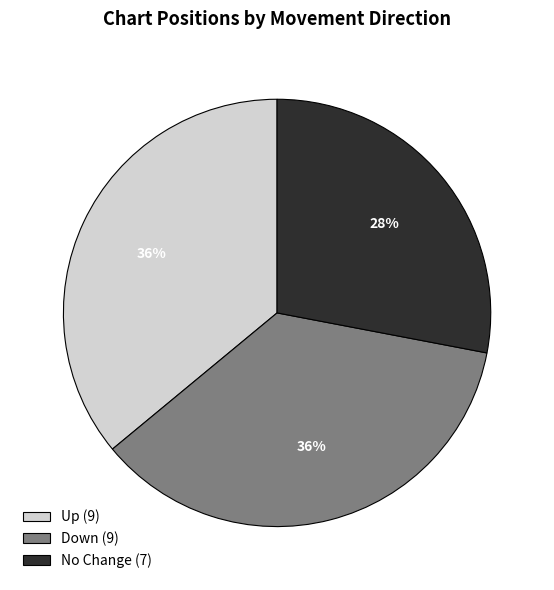

Count the number of slices in the pie.

3